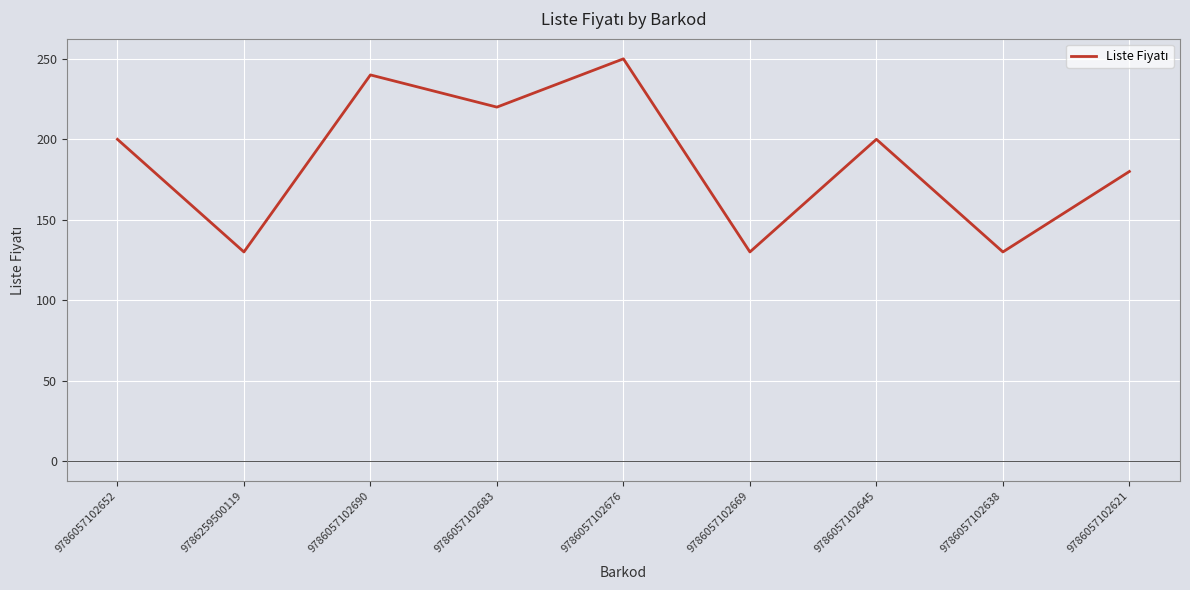

What is the difference between the maximum and second lowest values?

120